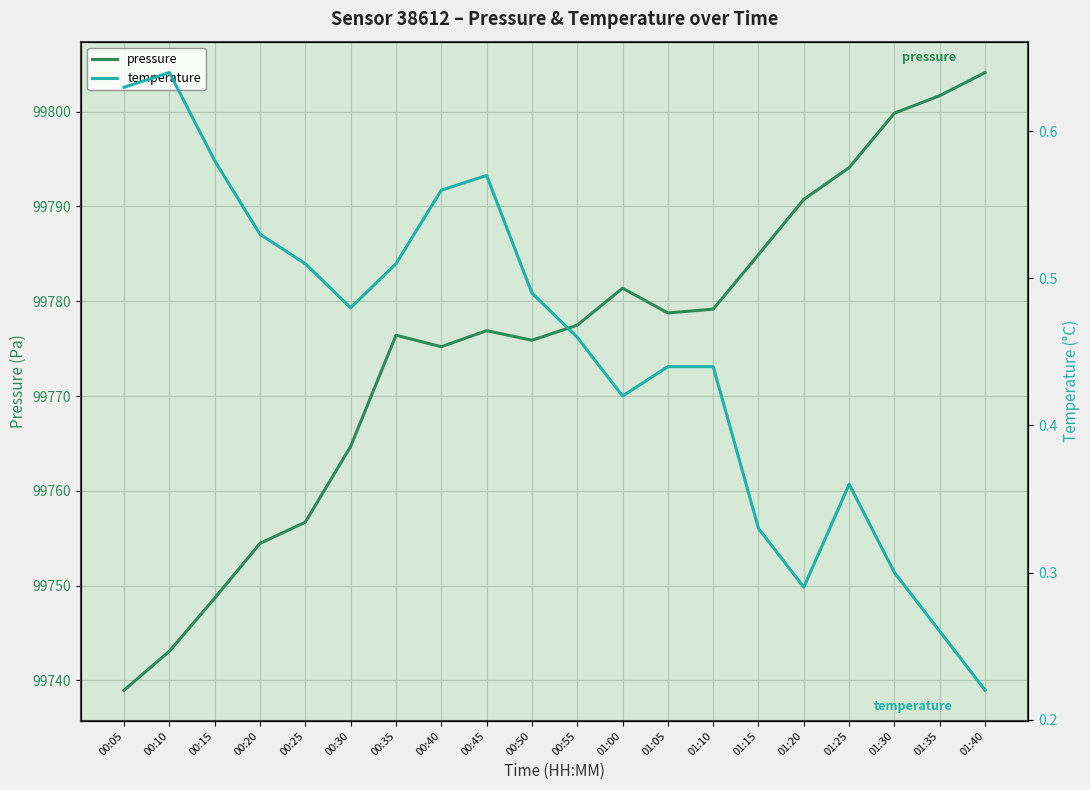

Is the value of temperature at 00:15 greater than the value of pressure at 00:40?

No